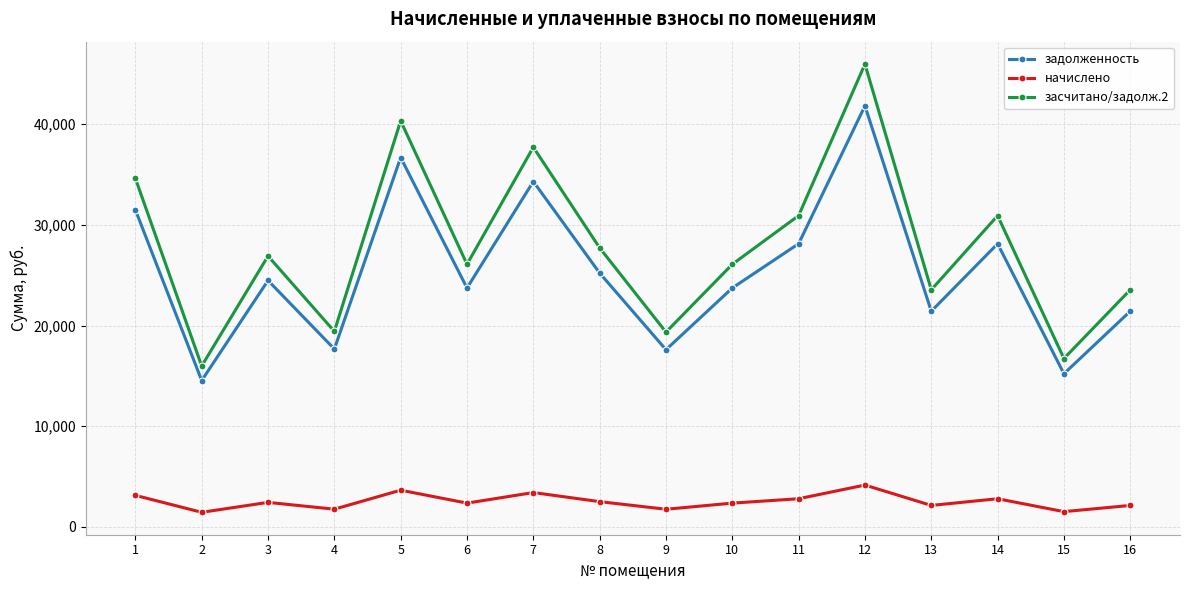

Which series has the largest range (max minus min)?

засчитано/задолж.2